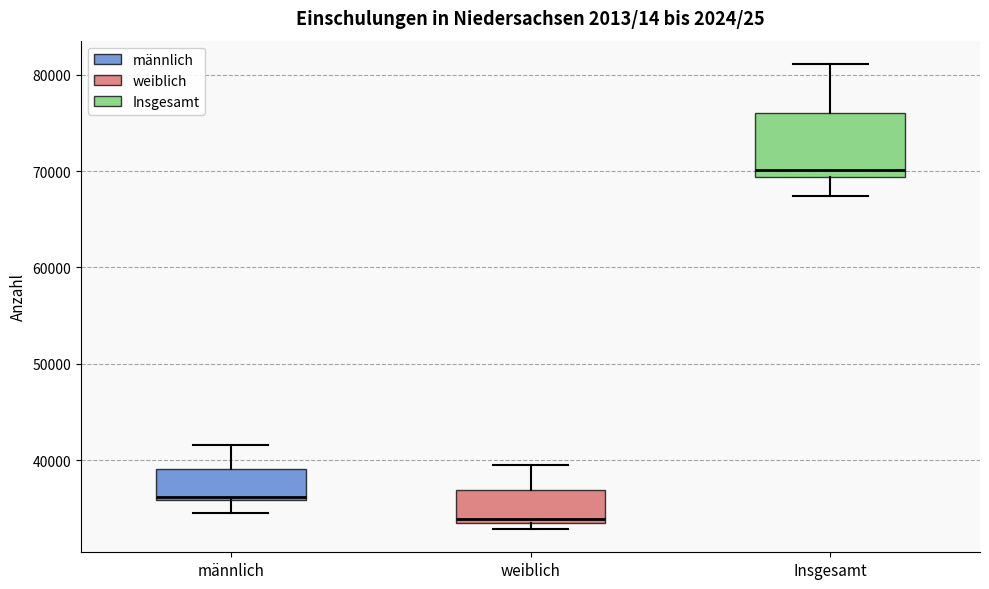

Where is the upper edge of the box for männlich on the y-axis? The values are not printed on the chart, so give them approximately, as read against the axis.

39000